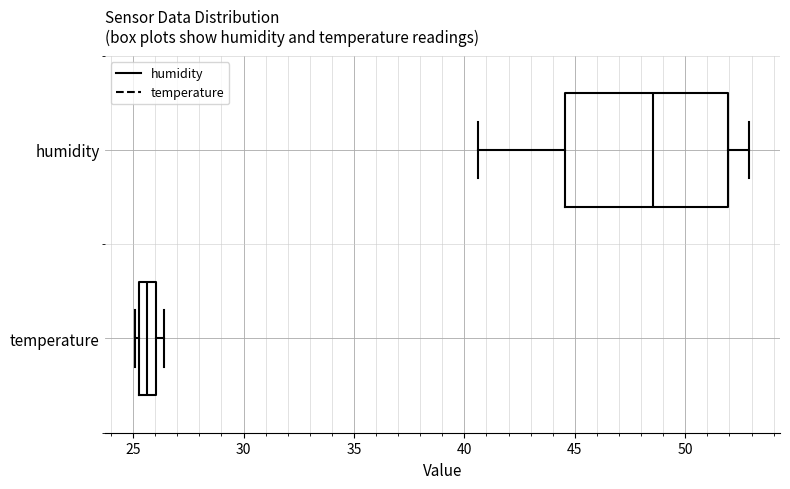

Reading bottom to top, read every box against the x-axis: the position of its median line, the range the box covers, and the ends of its whiskers. The values are not printed on the chart, so give them approximately, as read against the axis.

temperature: median 25.5 (inside the box), box 25.5 to 26.0, whiskers 25.0 to 26.5
humidity: median 48.5, box 44.5 to 52.0, whiskers 40.5 to 53.0